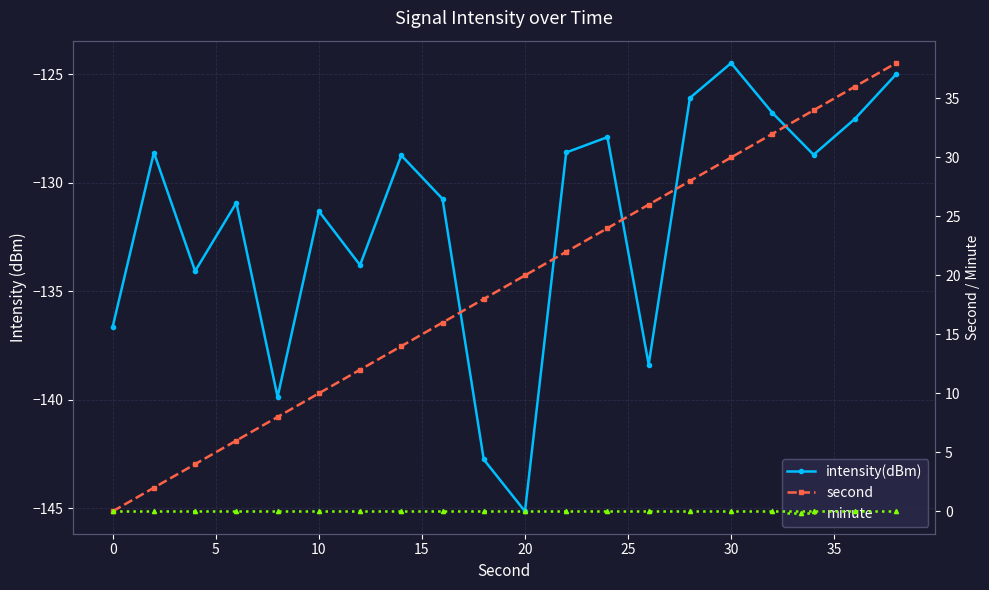

What is the maximum value for intensity(dBm)?

-124.5